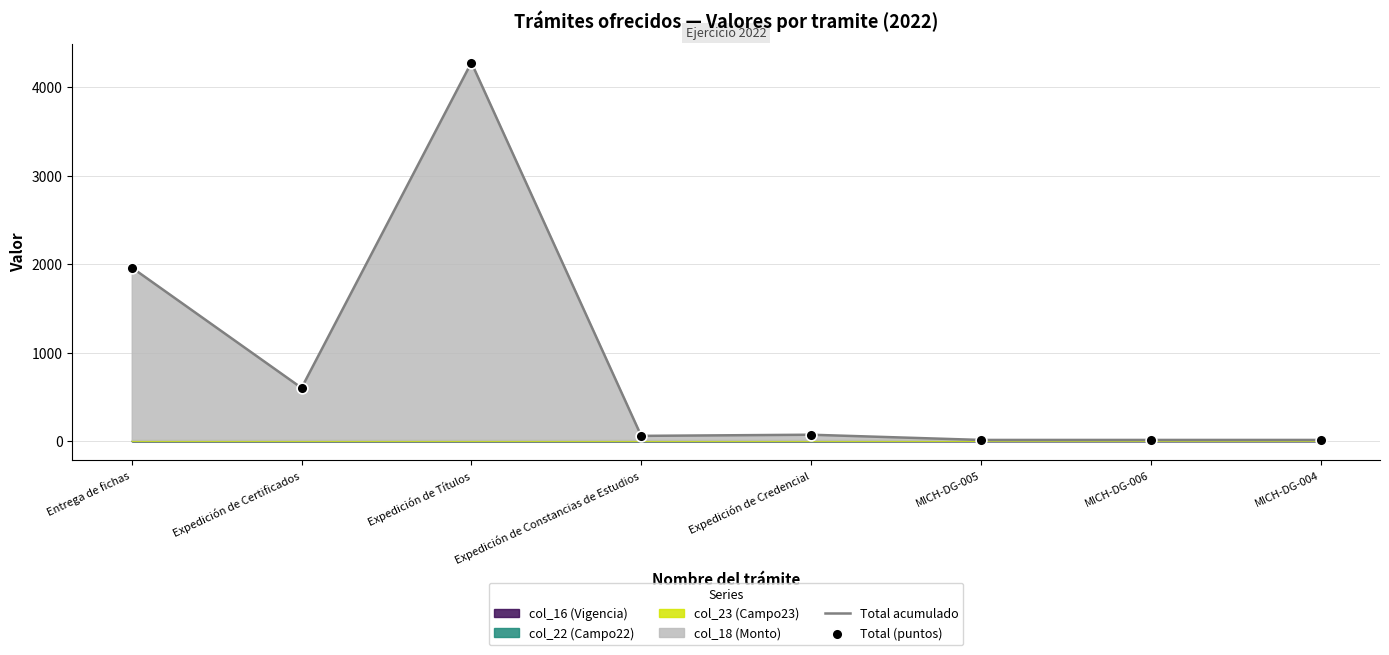

At how many categories does at least one series exceed 92?

3